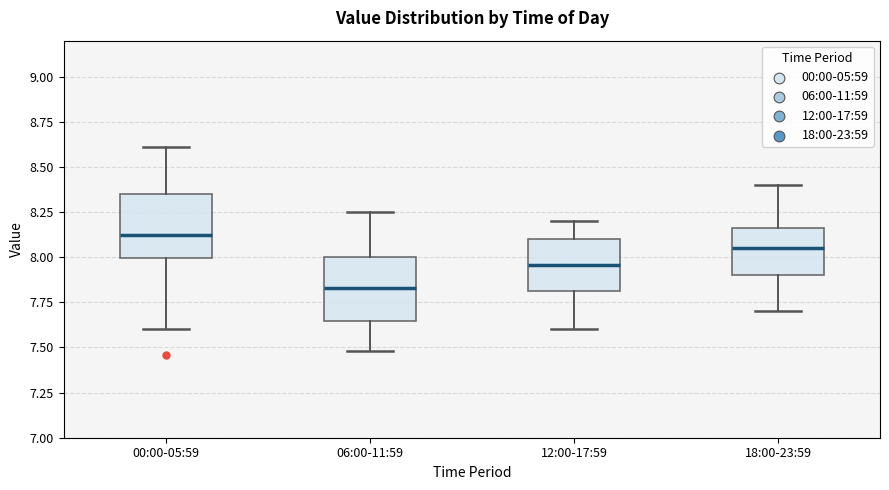

Which box's median line is the lowest?

06:00-11:59